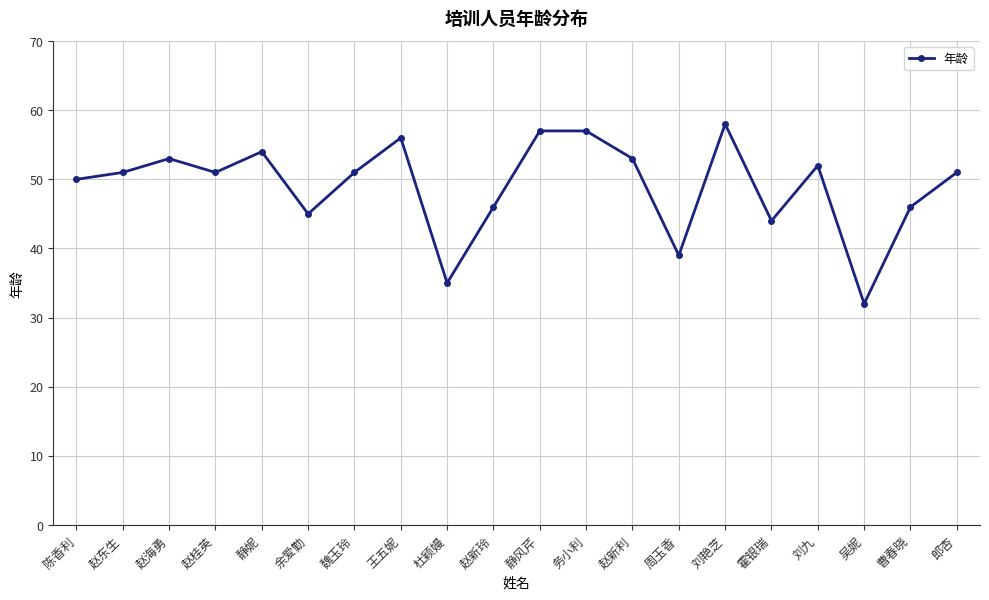

Where is the first local maximum?

赵海勇